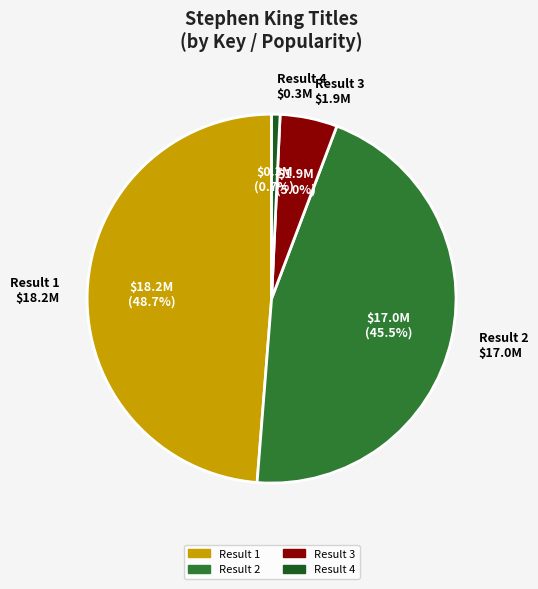

Between Result 2 and Result 1, which is larger?

Result 1